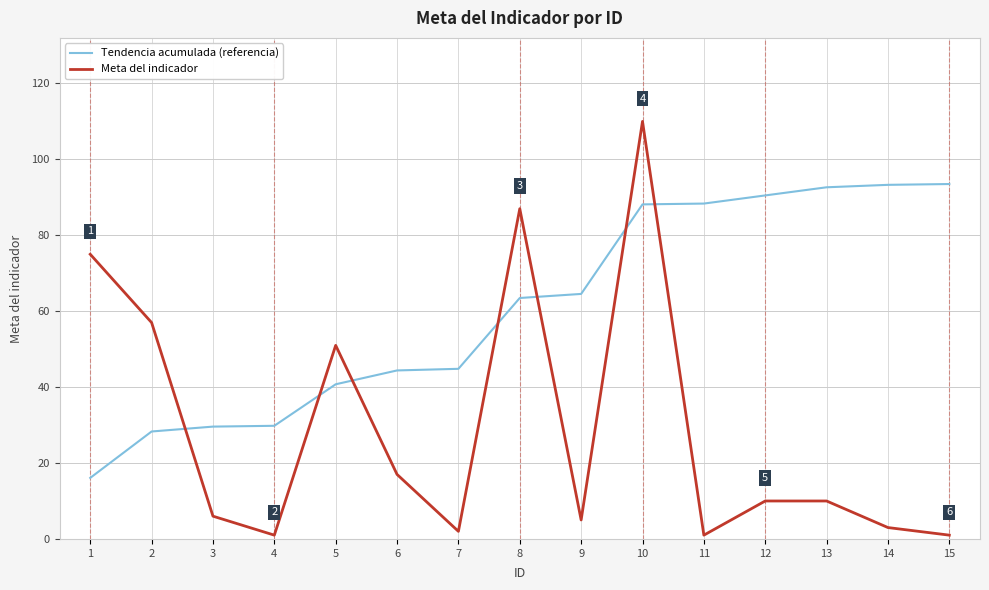

What is the difference between the maximum and minimum values in the Meta del indicador series?

109.0